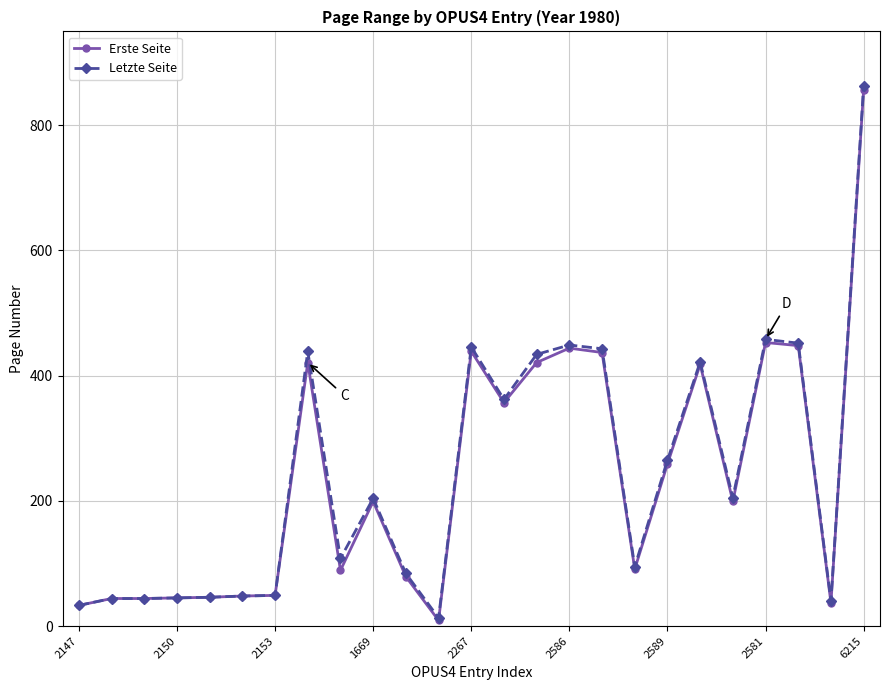

What is the maximum value shown in the chart?

863